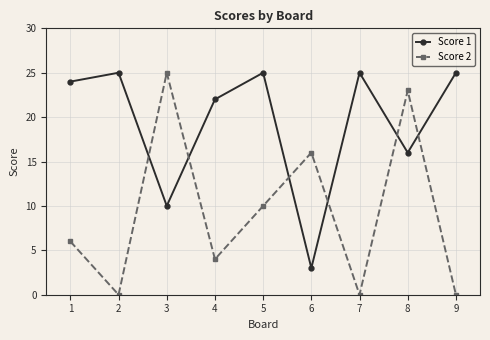

What is the maximum value for Score 2?

25